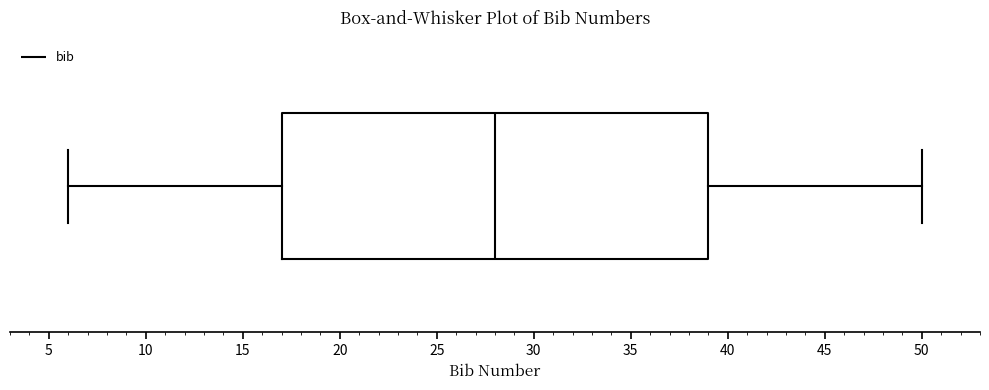

Read this box plot against the x-axis: the position of the median line, the range covered by the box, and the ends of both whiskers. The values are not printed on the chart, so give them approximately, as read against the axis.

median 28, box 17 to 39, whiskers 6 to 50